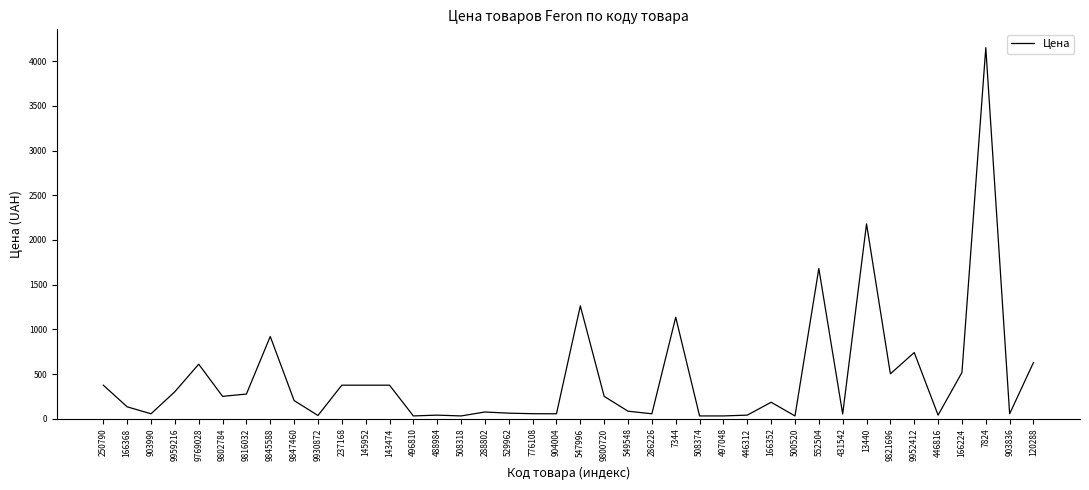

Where is the first local minimum?

903990